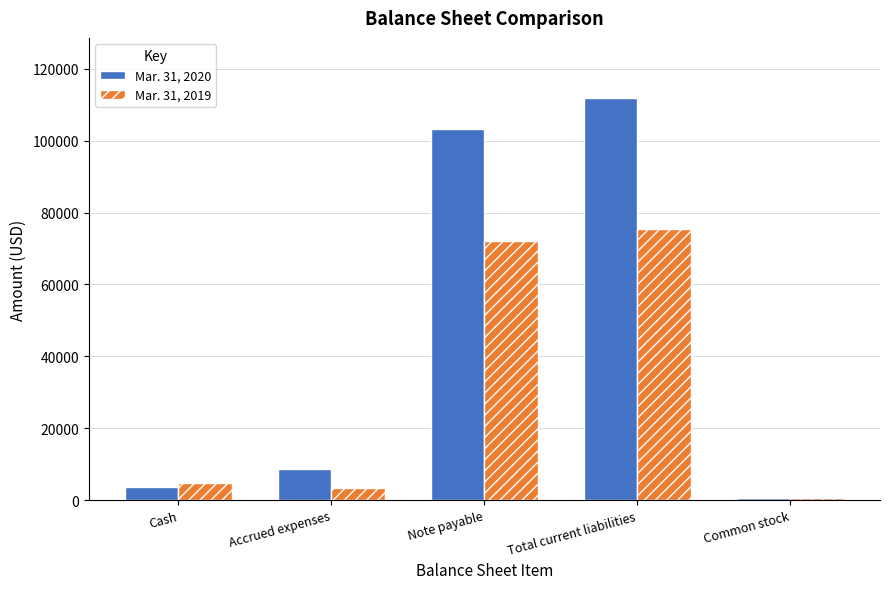

The Mar. 31, 2020 series shows 193489 at Total current liabilities. True or false?

False